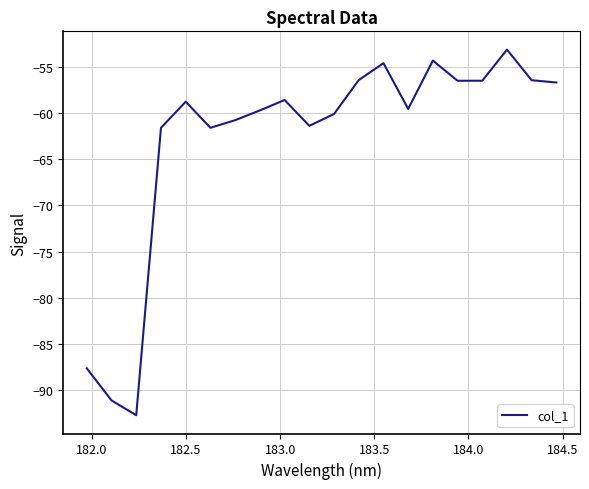

What is the greatest value displayed?

-53.1